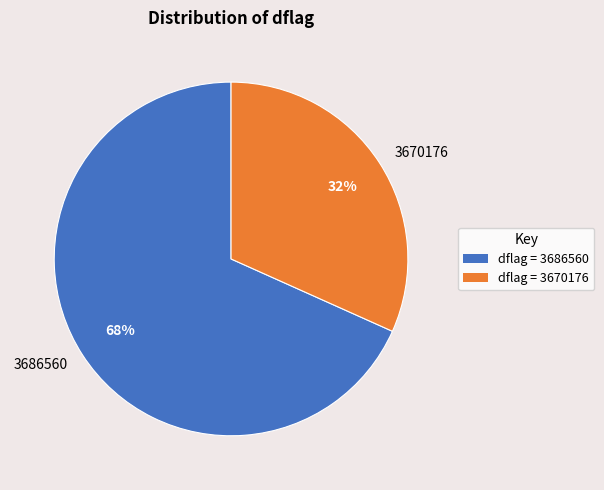

To the nearest percent, what portion does 3686560 represent?

50%